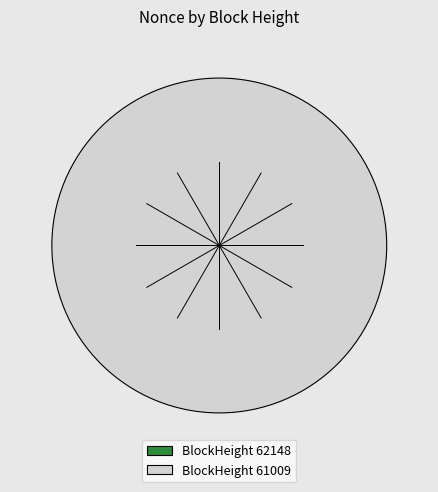

Is 62148 the majority of the pie?

No